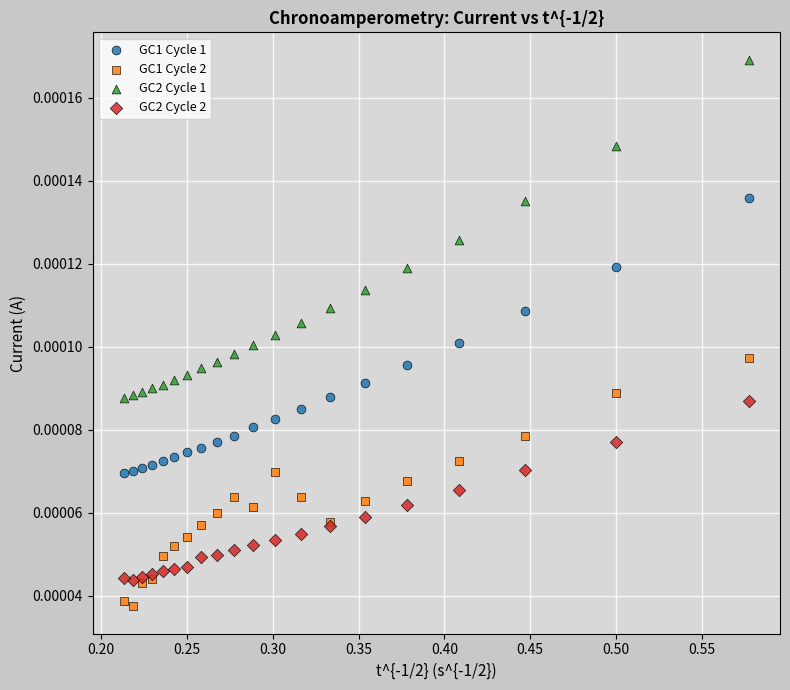

Which series contains the highest Y value?

GC2 Cycle 1